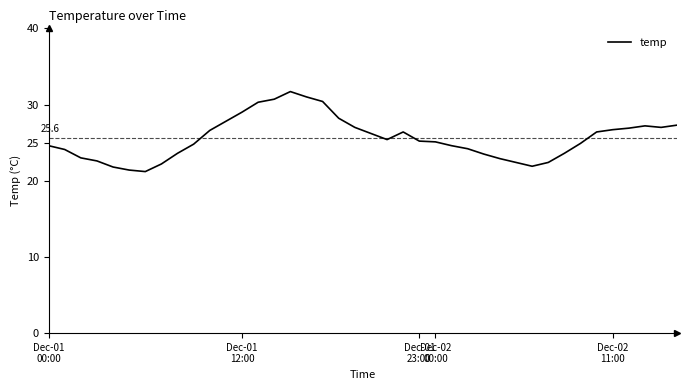

What is the smallest value displayed?

21.2